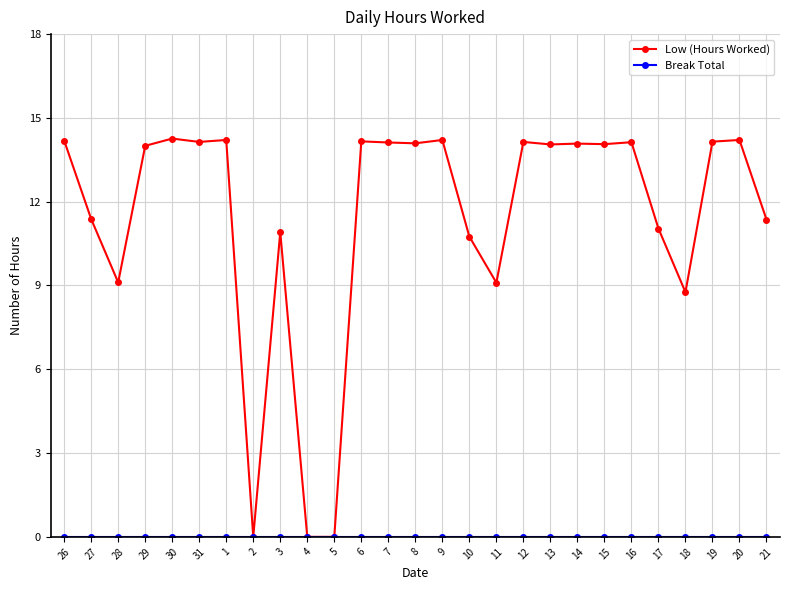

What is the difference between the highest and lowest values at 16?

14.1